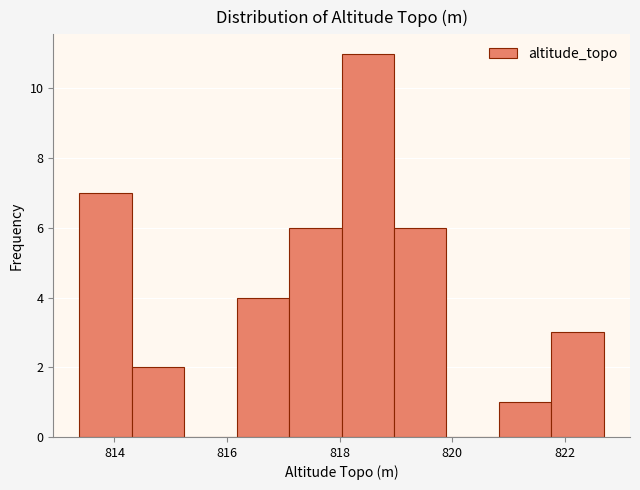

Reading left to right, transcribe this chart: for each bar, give the range it covers on the x-axis and its height. Neither the bar edges nor the heights are printed on the chart, so give them approximately, as read against the axes.

813.4 to 814.4: 7
814.4 to 815.2: 2
815.2 to 816.2: 0
816.2 to 817.2: 4
817.2 to 818.0: 6
818.0 to 819.0: 11
819.0 to 819.8: 6
819.8 to 820.8: 0
820.8 to 821.8: 1
821.8 to 822.6: 3